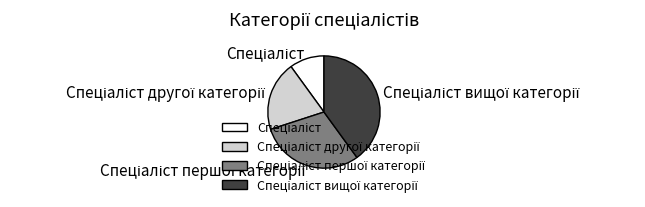

Is there a majority slice in this chart?

No